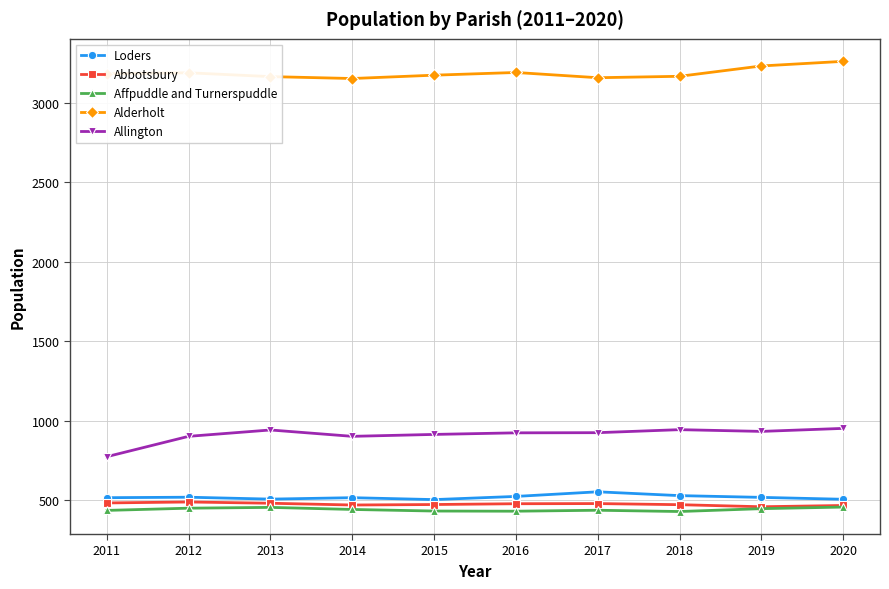

What is the spread (max minus min) of values at 2020?

2804